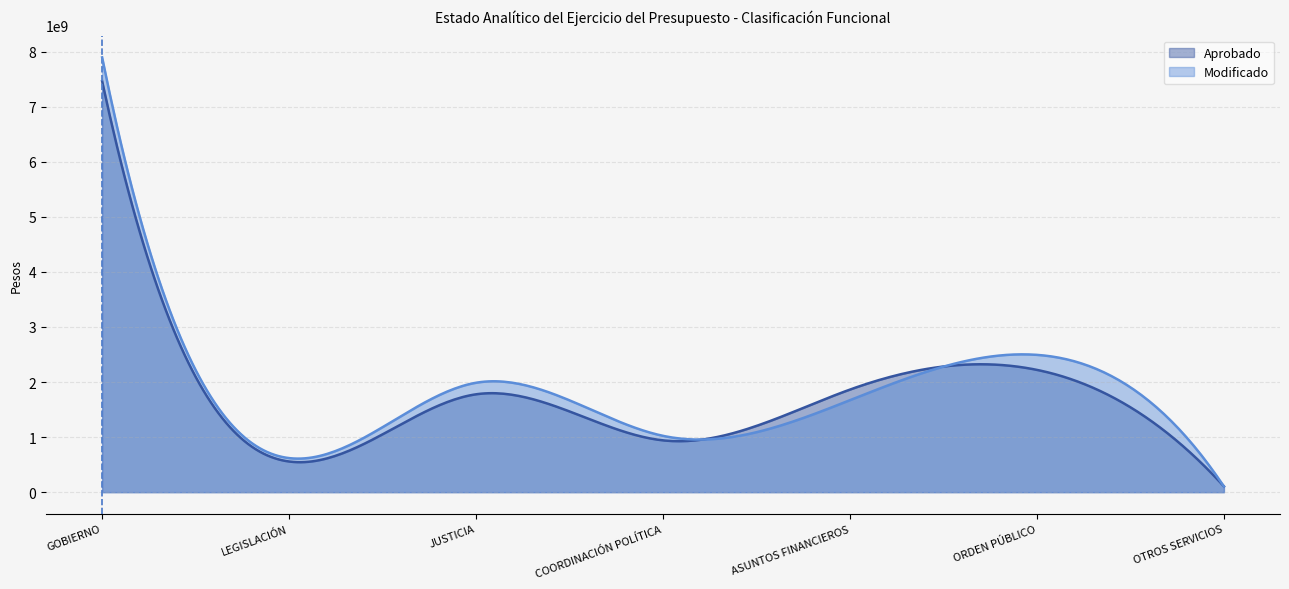

How many data points in Modificado are above 1670576151?

4